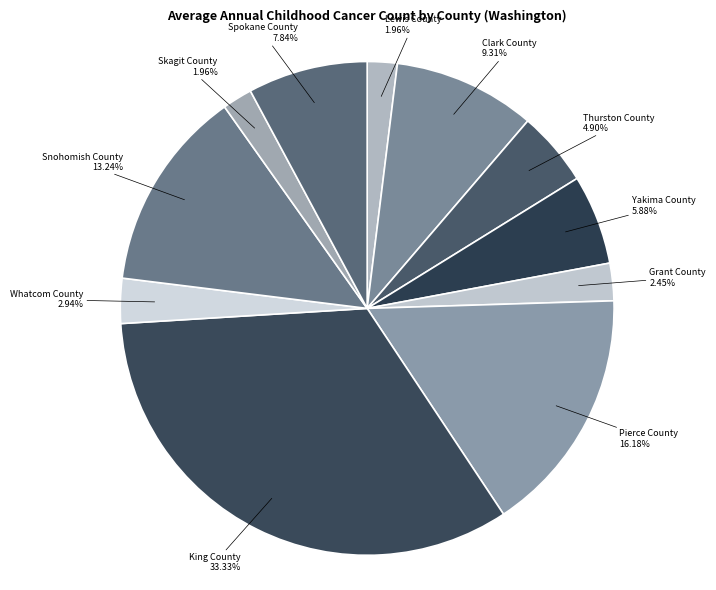

To the nearest percent, what percentage of the pie is Spokane County?

8%